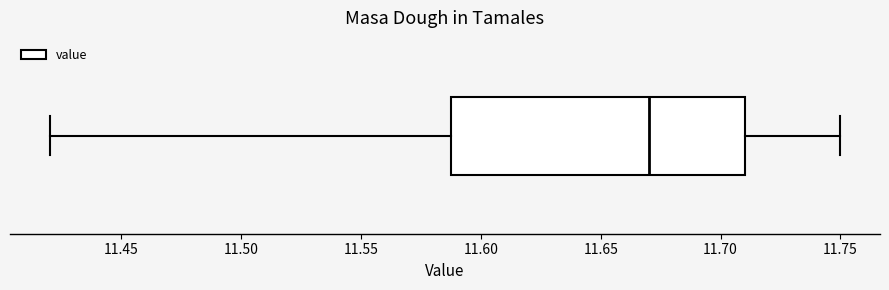

Where does the median line of the box sit on the x-axis? The values are not printed on the chart, so give them approximately, as read against the axis.

11.67